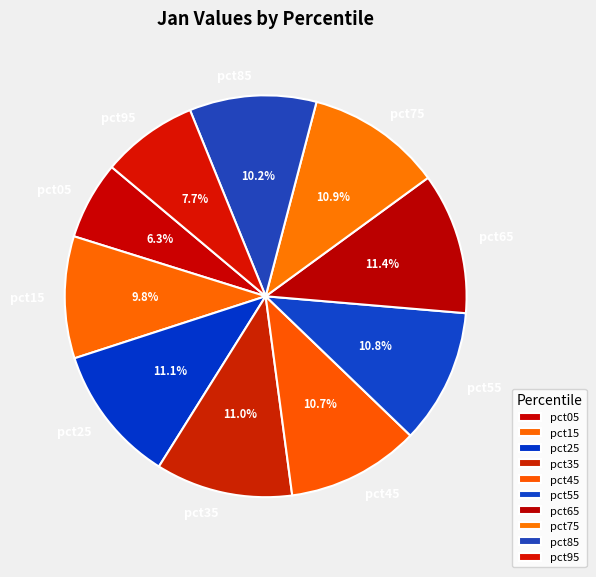

Do pct95 and pct05 together represent more than half of the pie?

No